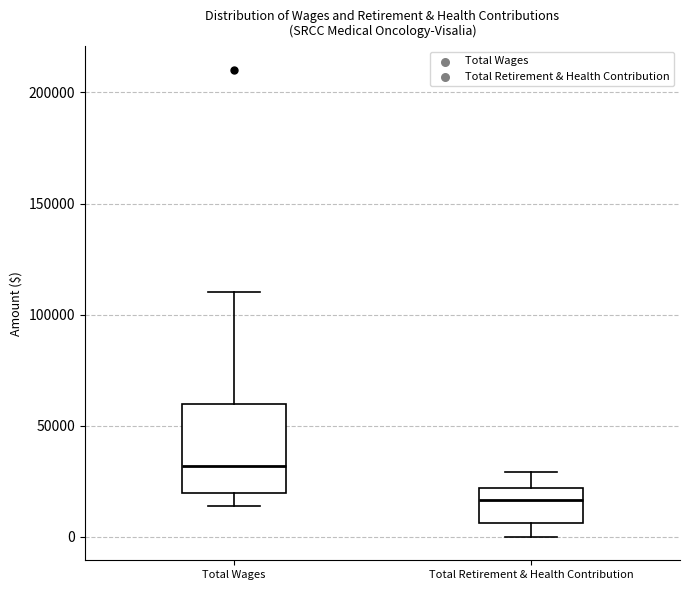

Which box's median line is the highest?

Total Wages